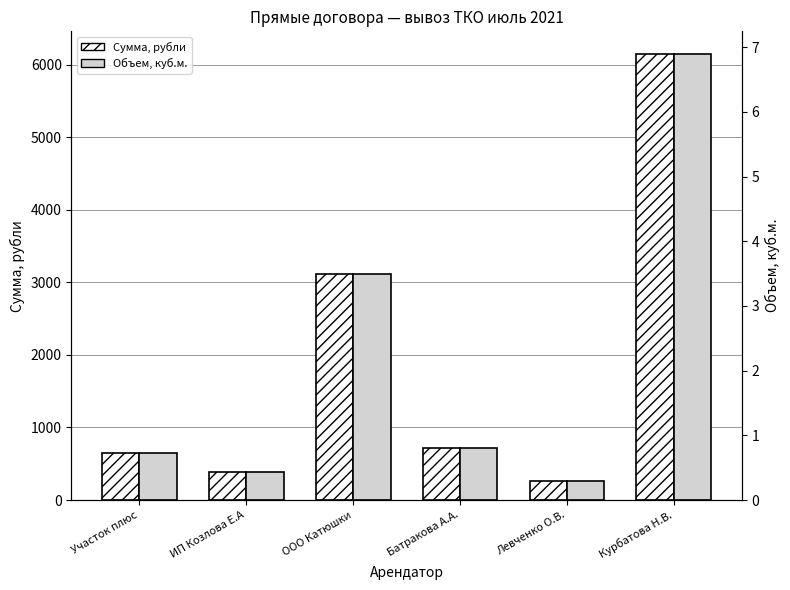

Rank the categories by Объем, куб.м. value from highest to lowest.

Курбатова Н.В., ООО Катюшки, Батракова А.А., Участок плюс, ИП Козлова Е.А, Левченко О.В.